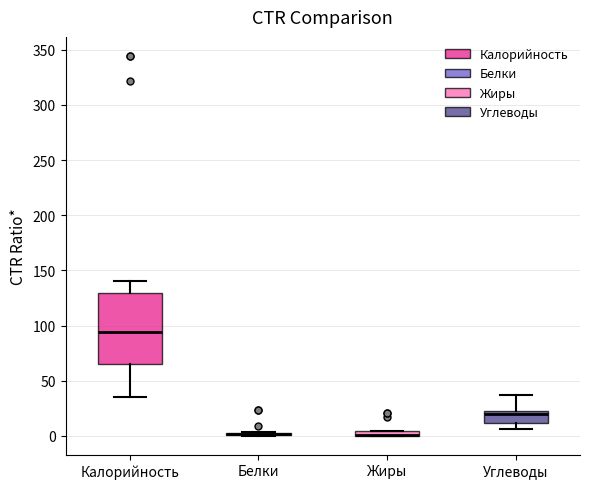

Comparing the boxes themselves (not the whiskers), which one is the tallest?

Калорийность